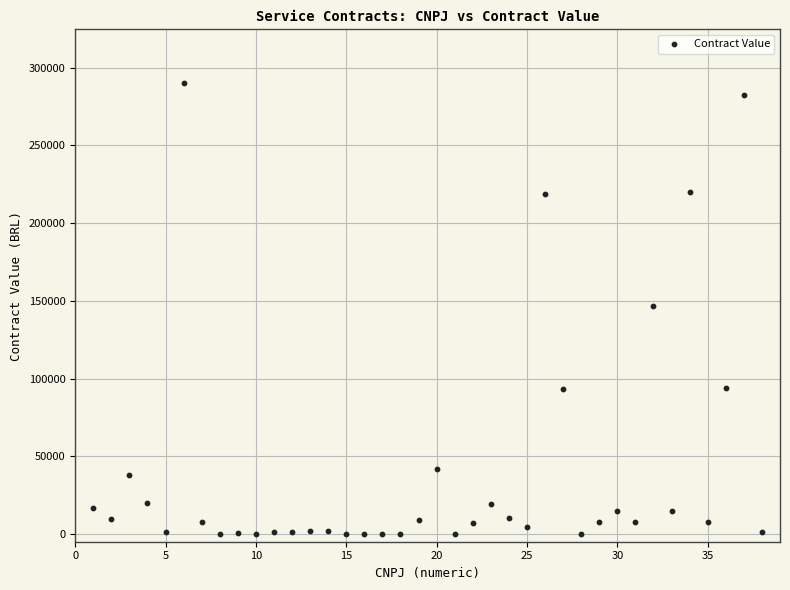

What is the range of Y values (max minus min)?

289900